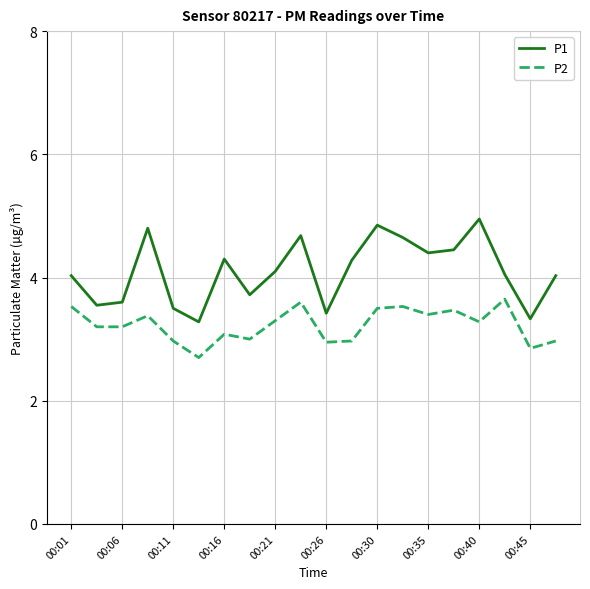

Which series has the largest total across all categories?

P1